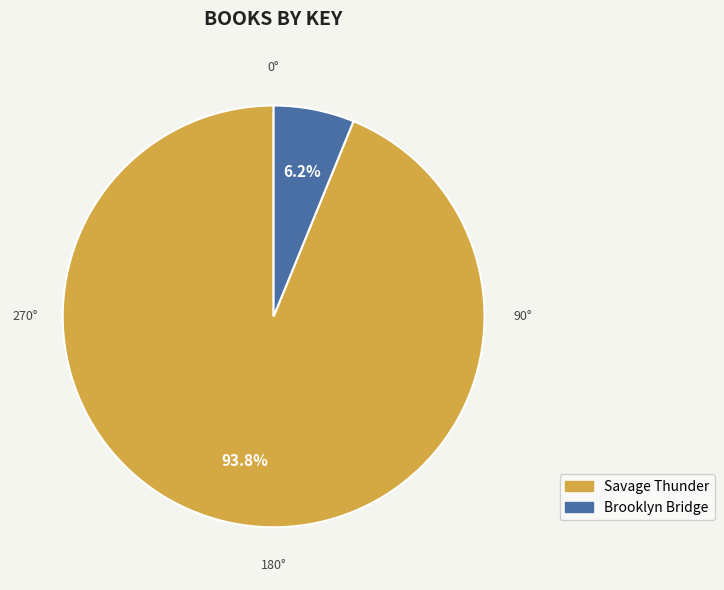

What percentage do Brooklyn Bridge and Savage Thunder together represent?

100.0%